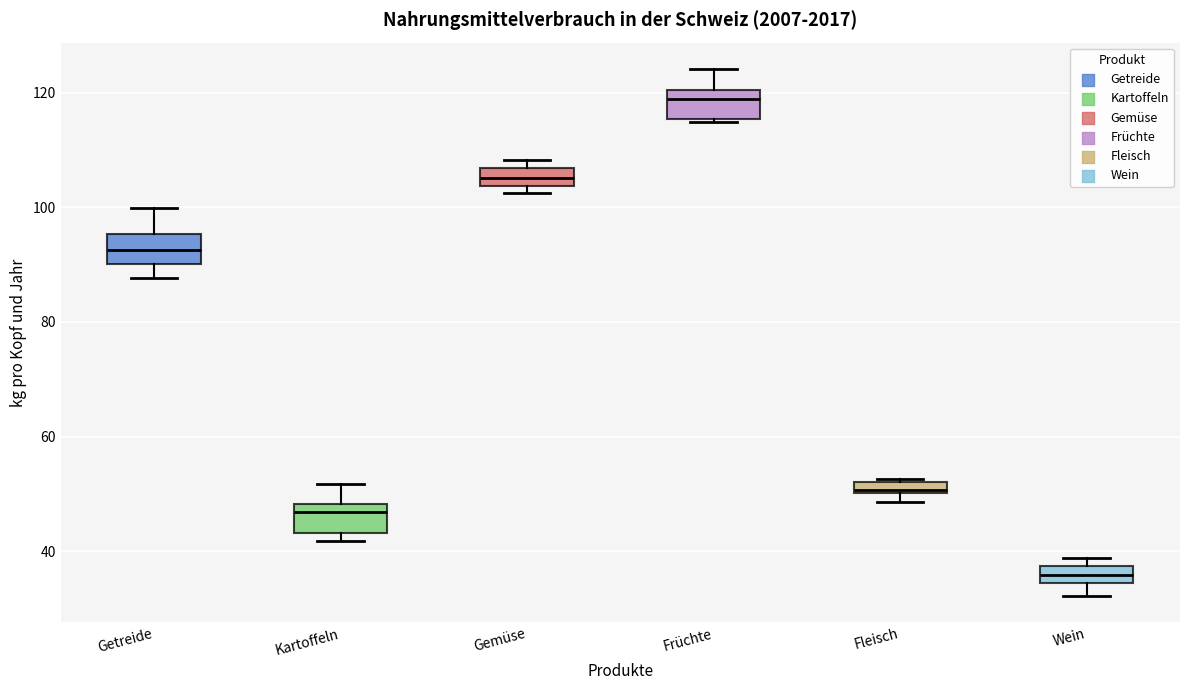

Where does the upper whisker of the box for Kartoffeln end on the y-axis? The values are not printed on the chart, so give them approximately, as read against the axis.

52